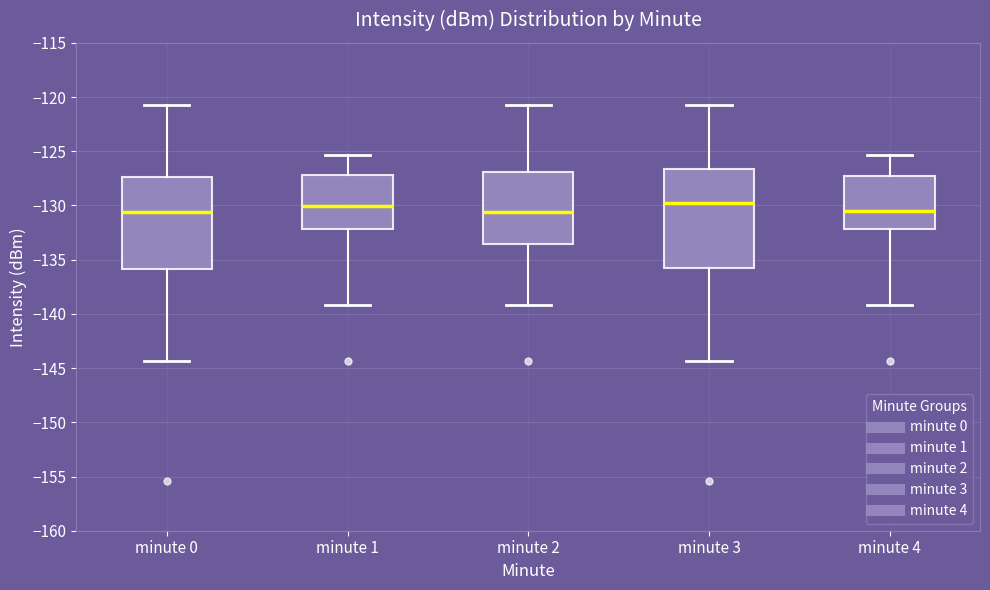

Reading left to right, read every box against the y-axis: the position of its median line, the range the box covers, and the ends of its whiskers. The values are not printed on the chart, so give them approximately, as read against the axis.

minute 0: median -130.5, box -136.0 to -127.5, whiskers -144.5 to -120.5
minute 1: median -130.0, box -132.0 to -127.0, whiskers -139.0 to -125.5
minute 2: median -130.5, box -133.5 to -127.0, whiskers -139.0 to -120.5
minute 3: median -129.5, box -135.5 to -126.5, whiskers -144.5 to -120.5
minute 4: median -130.5, box -132.0 to -127.5, whiskers -139.0 to -125.5